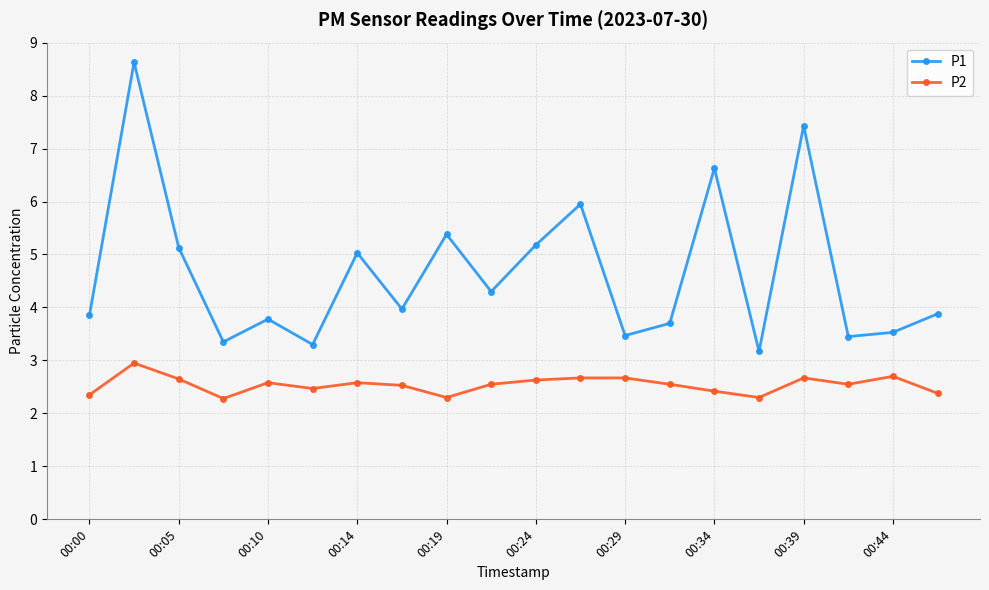

At how many categories does at least one series exceed 2?

20